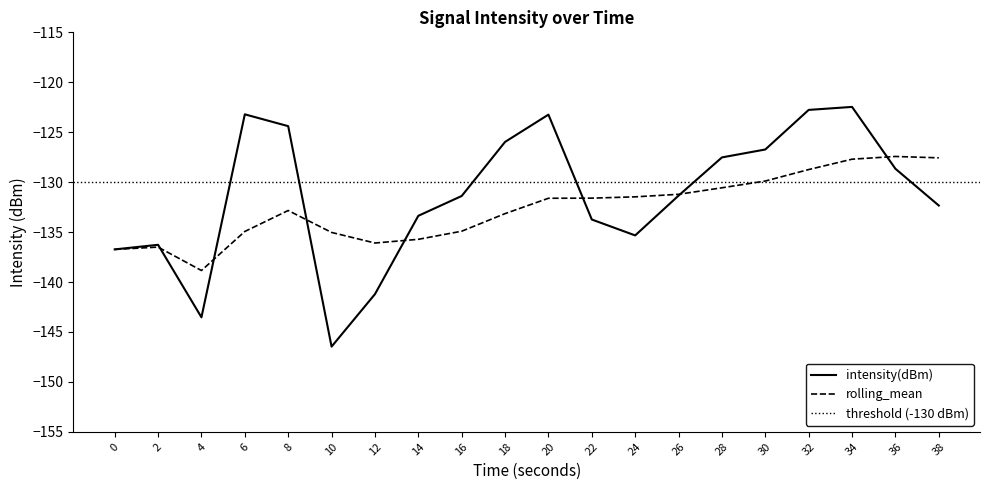

How many interior local peaks does the rolling_mean series have?

3